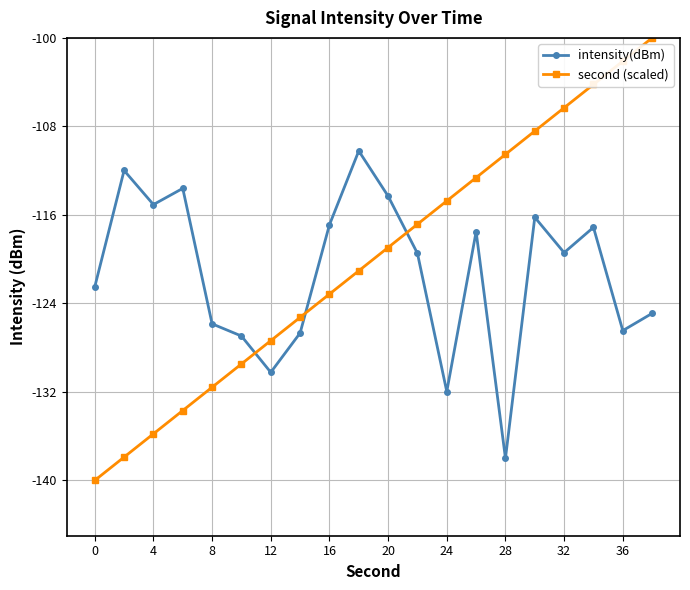

What is the smallest value displayed?

-140.0